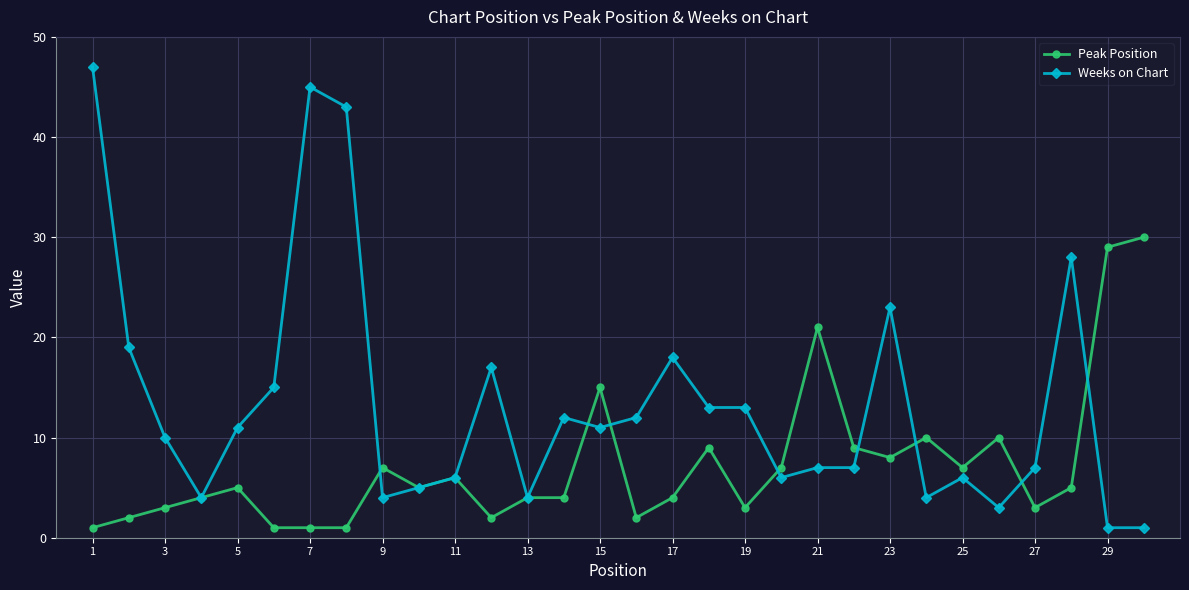

Which series has the largest total across all categories?

Weeks on Chart